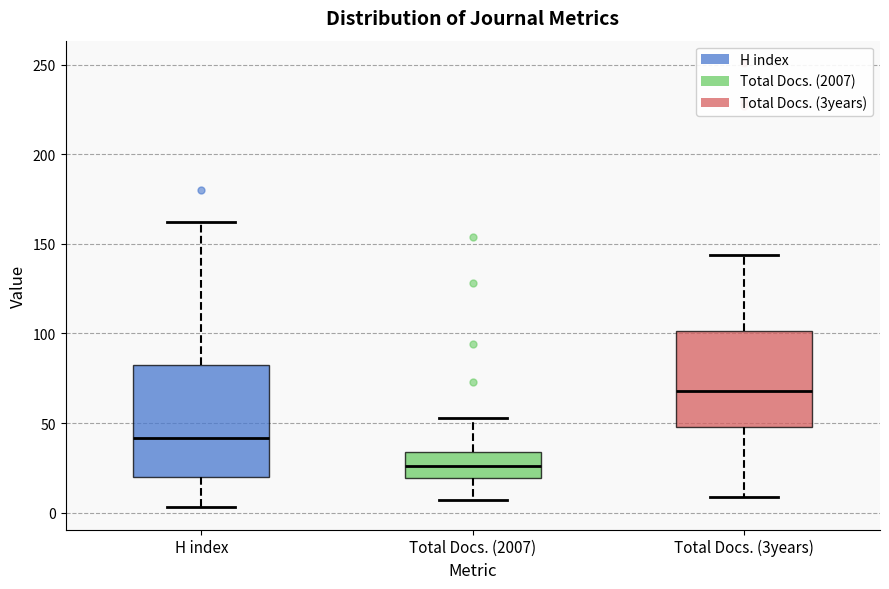

Which box has the highest median line?

Total Docs. (3years)